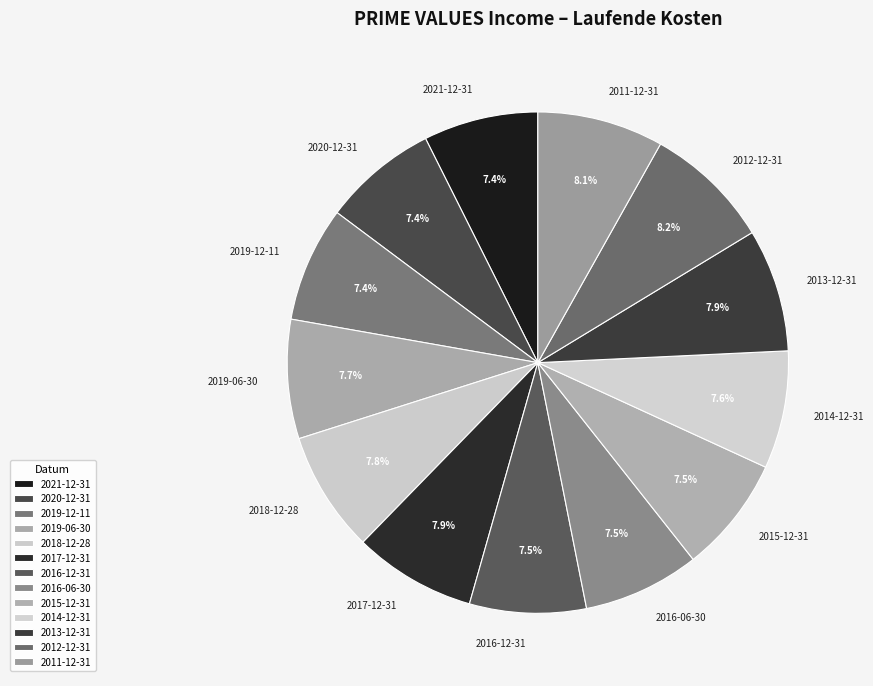

Is there any slice that represents more than half of the pie?

No